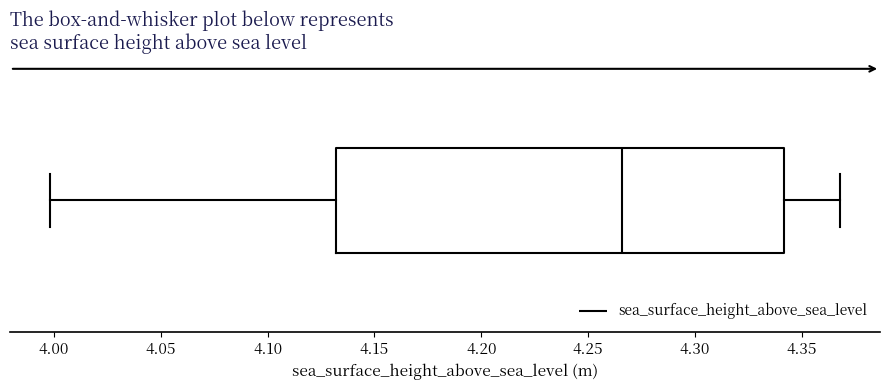

Where does the left whisker of the box end on the x-axis? The values are not printed on the chart, so give them approximately, as read against the axis.

4.000